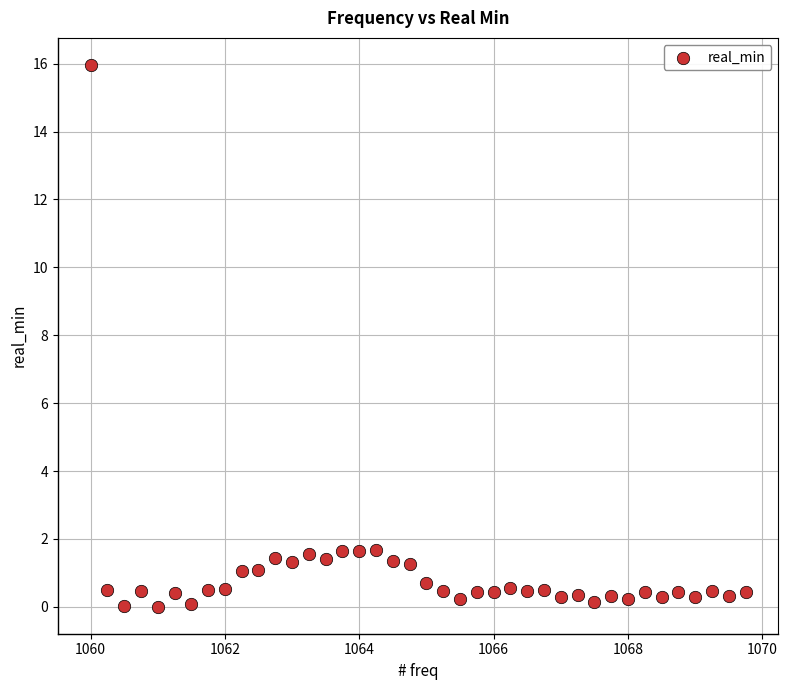

What is the range of Y values (max minus min)?

16.0